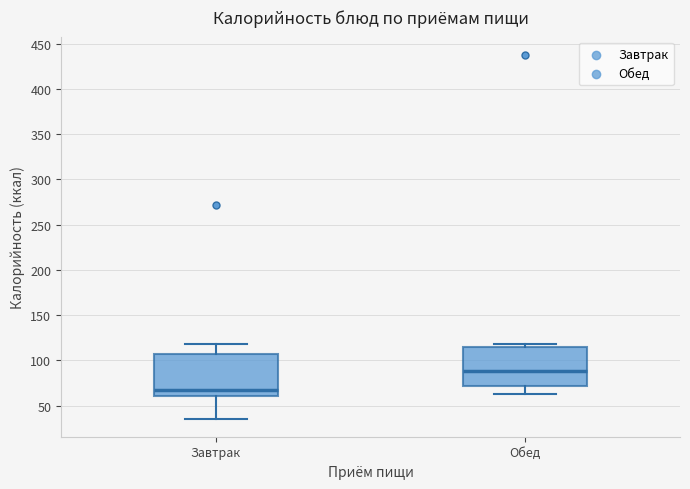

Reading left to right, transcribe this box plot: for each box, give where its median line is, the range the box spans, and where its two whiskers end, as read against the y-axis. The values are not printed on the chart, so give them approximately, as read against the axis.

Завтрак: median 70, box 60 to 105, whiskers 35 to 120
Обед: median 90, box 70 to 115, whiskers 60 to 120